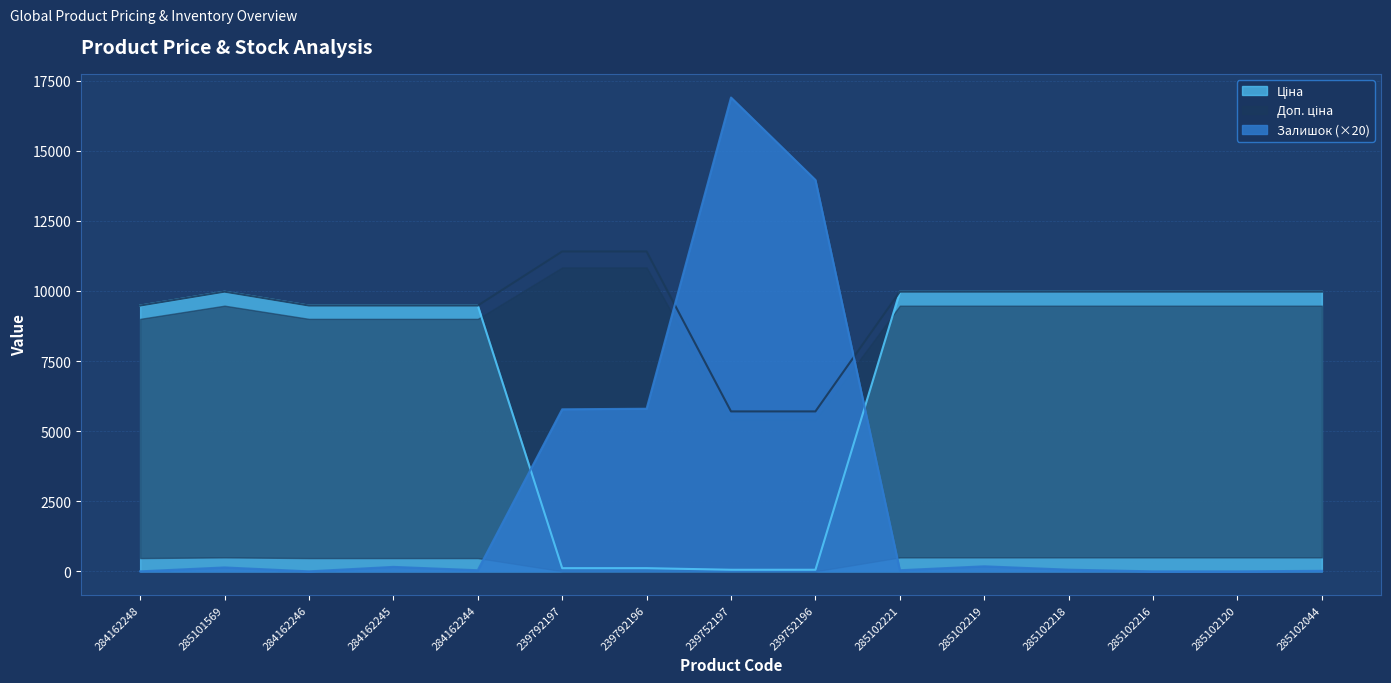

Does the chart display data point markers on the line(s)?

No